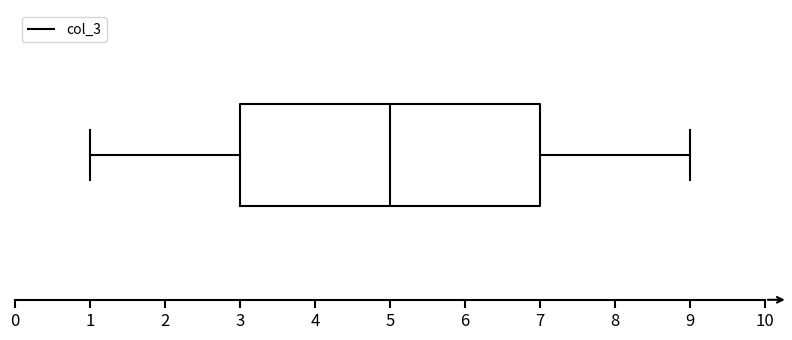

Where is the left edge of the box on the x-axis? The values are not printed on the chart, so give them approximately, as read against the axis.

3